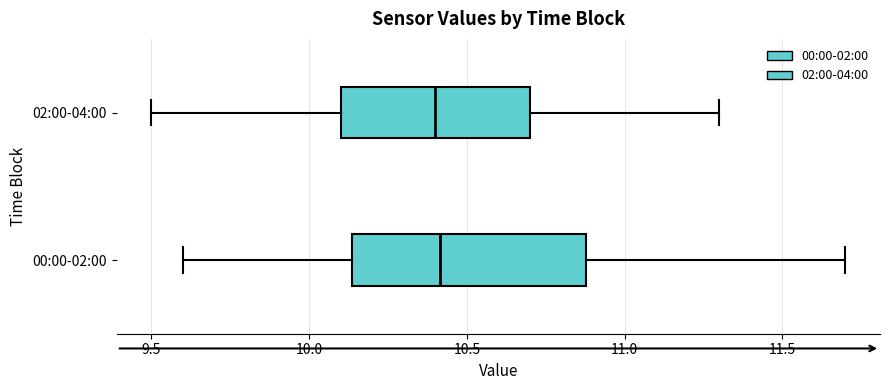

Where does the median line of the box for 00:00-02:00 sit on the x-axis? The values are not printed on the chart, so give them approximately, as read against the axis.

10.40